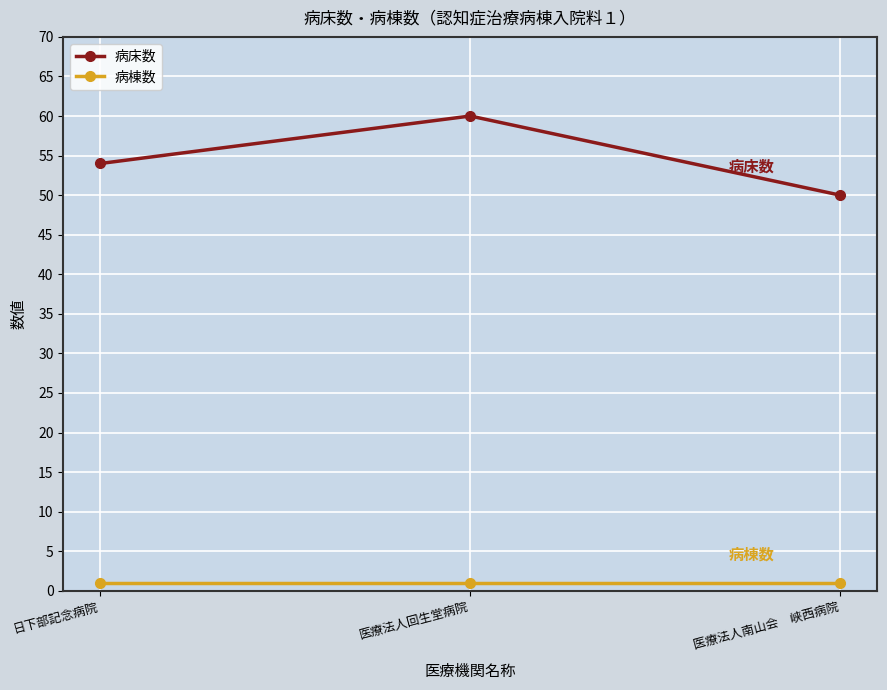

Which series has the widest spread of values?

病床数